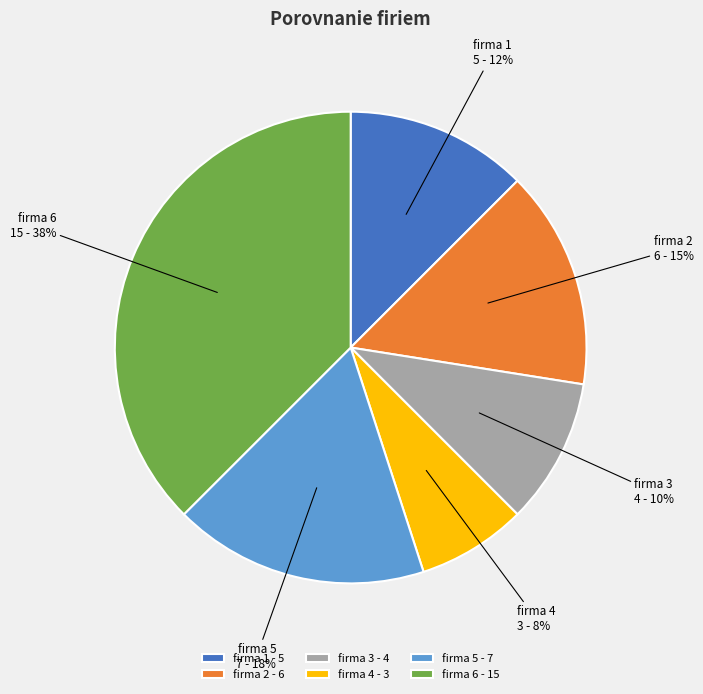

Which has a higher value, firma 5 or firma 3?

firma 5